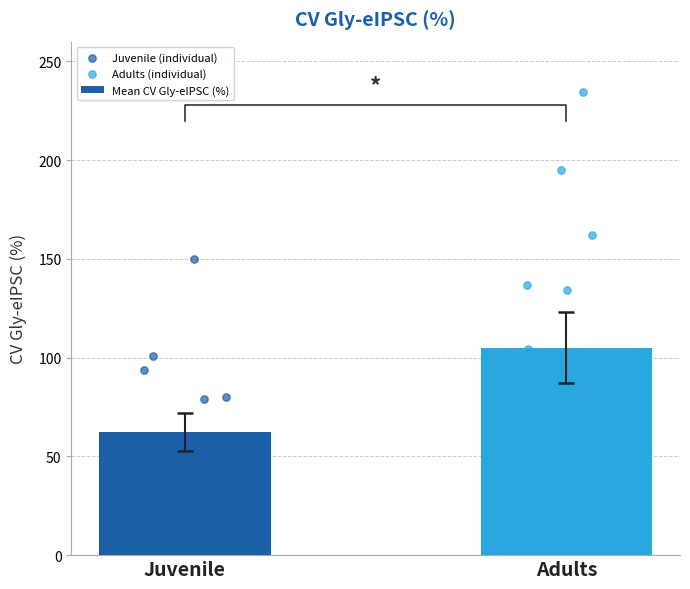

What is the maximum value for Mean CV Gly-eIPSC (%)?

105.0